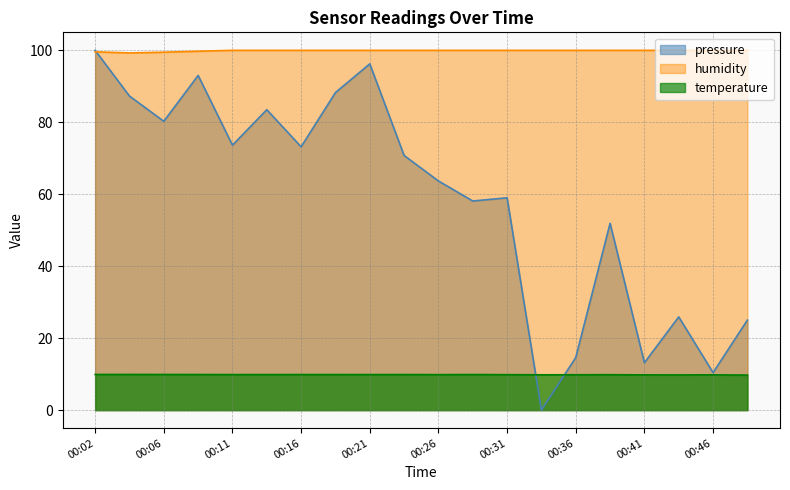

Is it true that humidity equals 100.0 at 00:41?

True